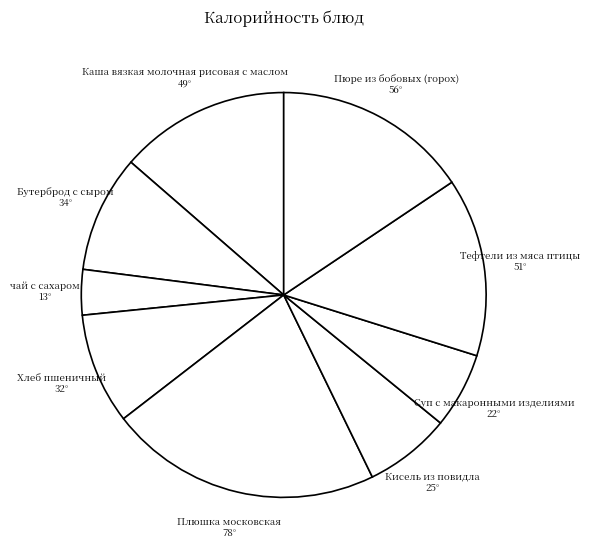

Does any single category account for the majority?

No